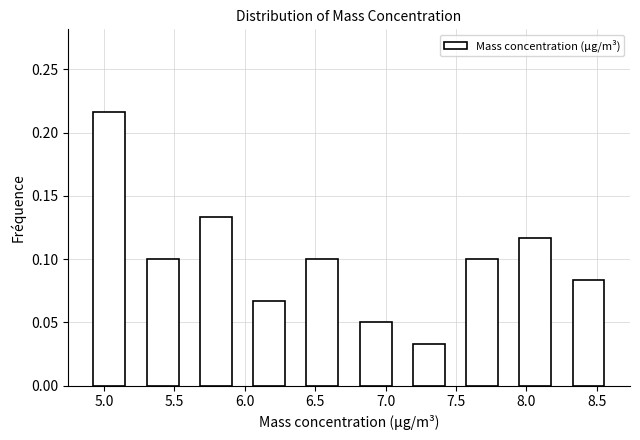

Reading left to right, transcribe this chart: for each bar, give the range it covers on the x-axis and its height. Neither the bar edges nor the heights are printed on the chart, so give them approximately, as read against the axes.

4.85 to 5.25: 0.215
5.25 to 5.60: 0.100
5.60 to 6.00: 0.135
6.00 to 6.35: 0.065
6.35 to 6.75: 0.100
6.75 to 7.10: 0.050
7.10 to 7.50: 0.035
7.50 to 7.85: 0.100
7.85 to 8.25: 0.115
8.25 to 8.65: 0.085